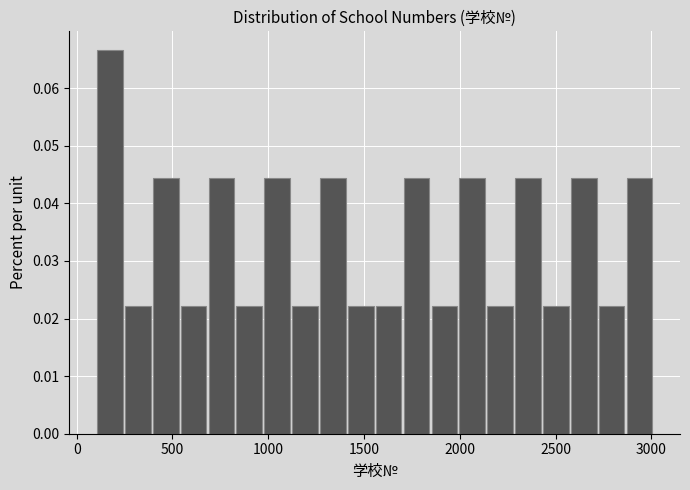

Read against the x-axis, roughly where is the centre of the tallest bar?

150